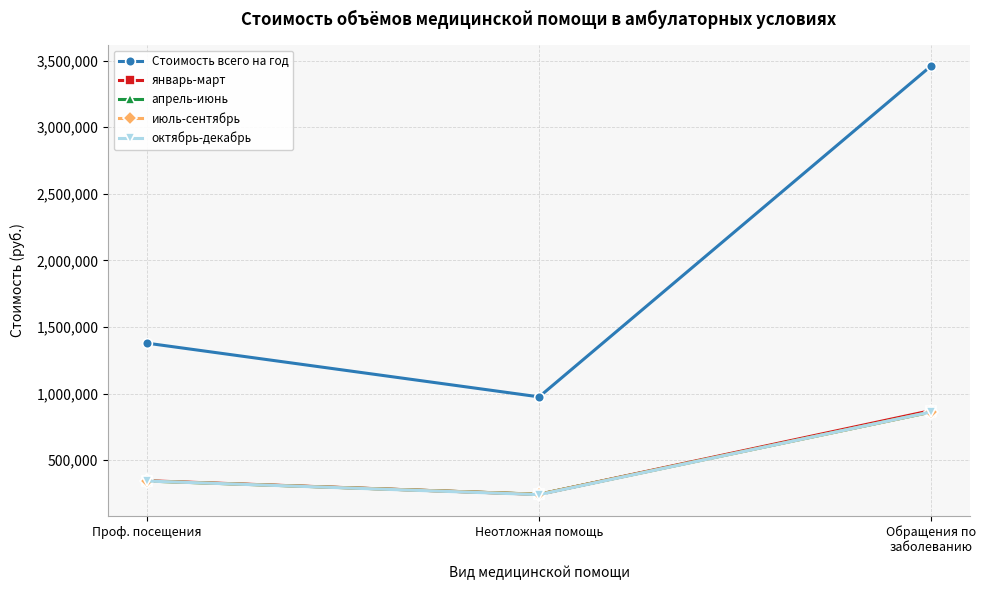

The value of Стоимость всего на год at Проф. посещения is 440637.1. True or false?

False